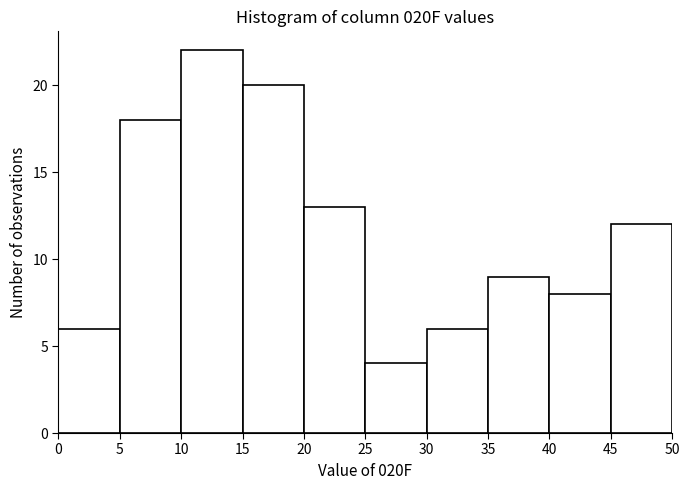

What is the height of the bar covering 25 to 30 on the x-axis? The values are not printed on the chart, so give them approximately, as read against the axis.

4